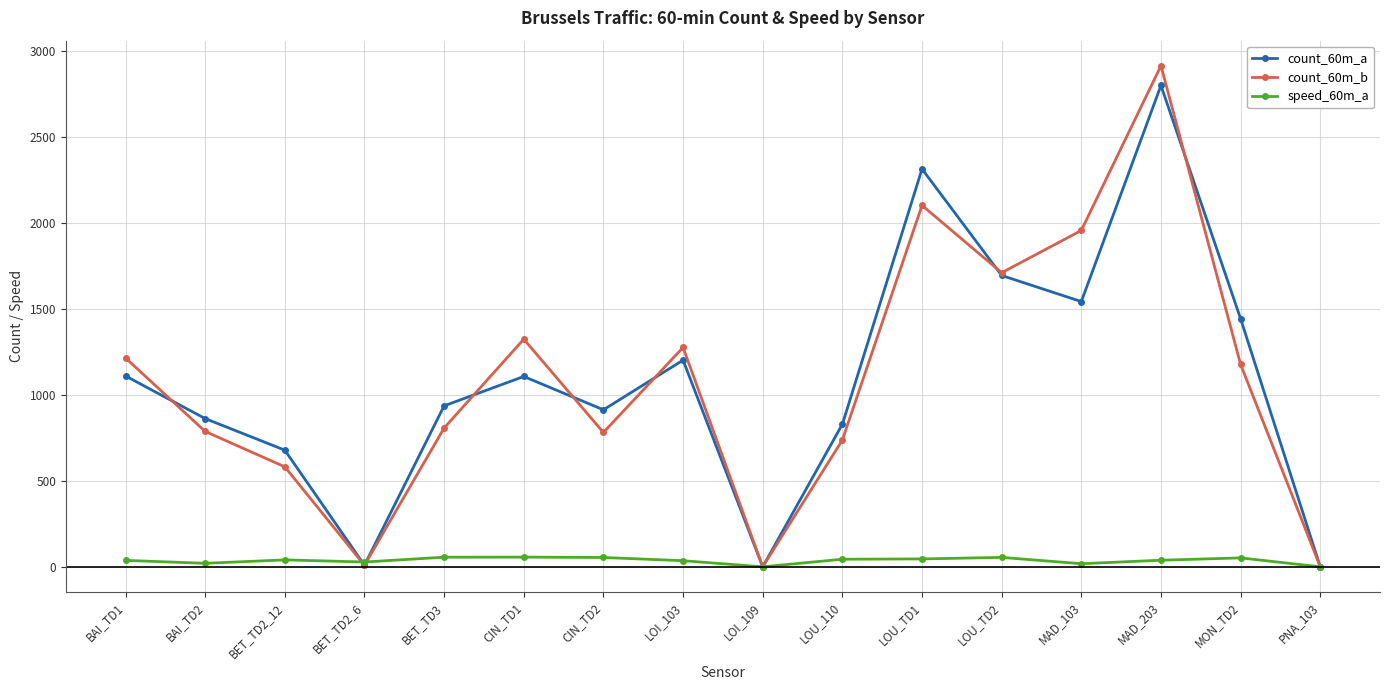

Which series has the largest range (max minus min)?

count_60m_b